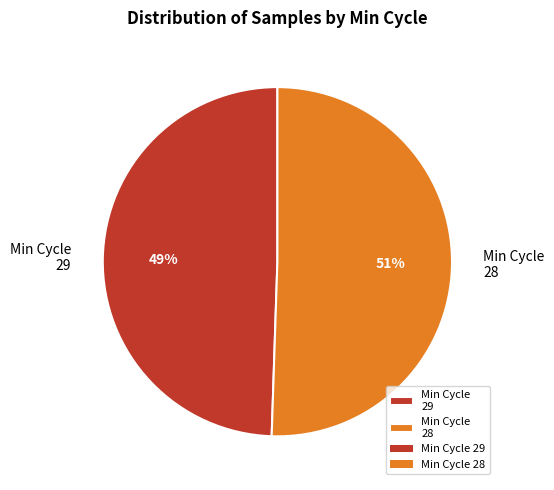

Between Min Cycle 28 and Min Cycle 29, which is larger?

Min Cycle 28